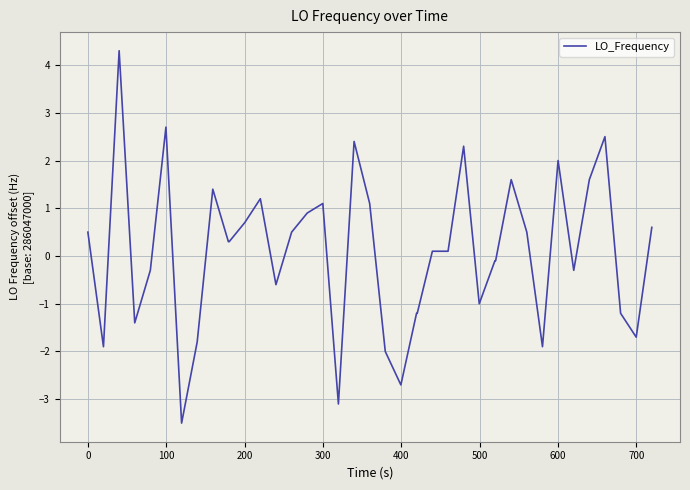

What is the minimum value shown in the chart?

-3.5